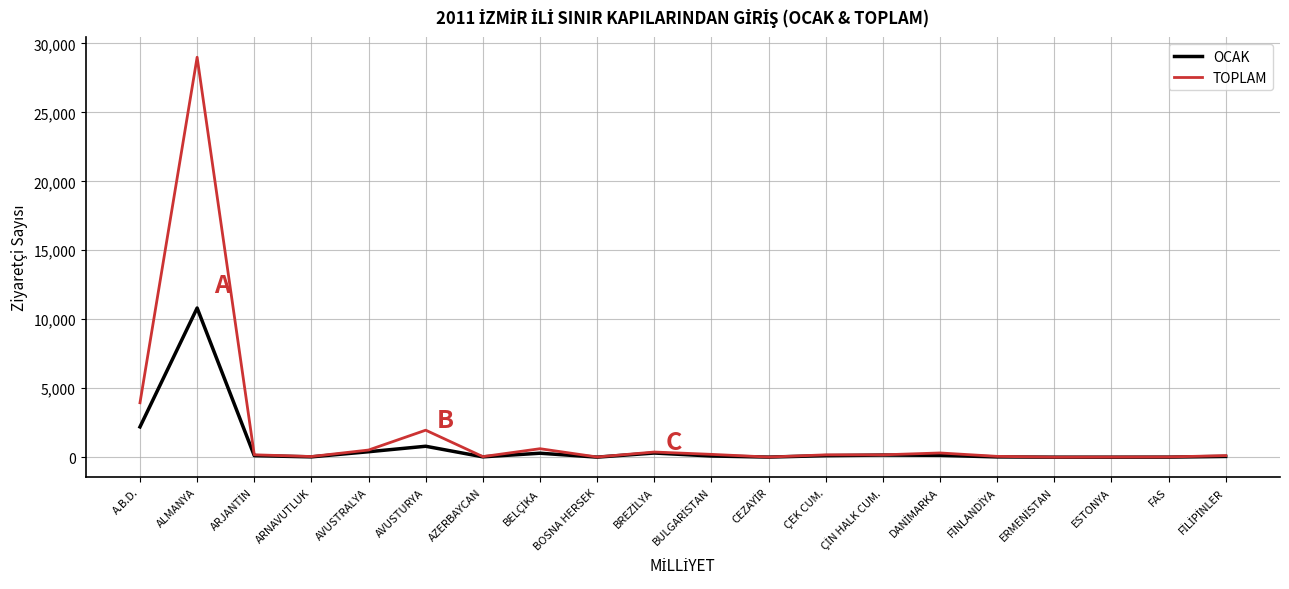

Which series has the largest range (max minus min)?

TOPLAM